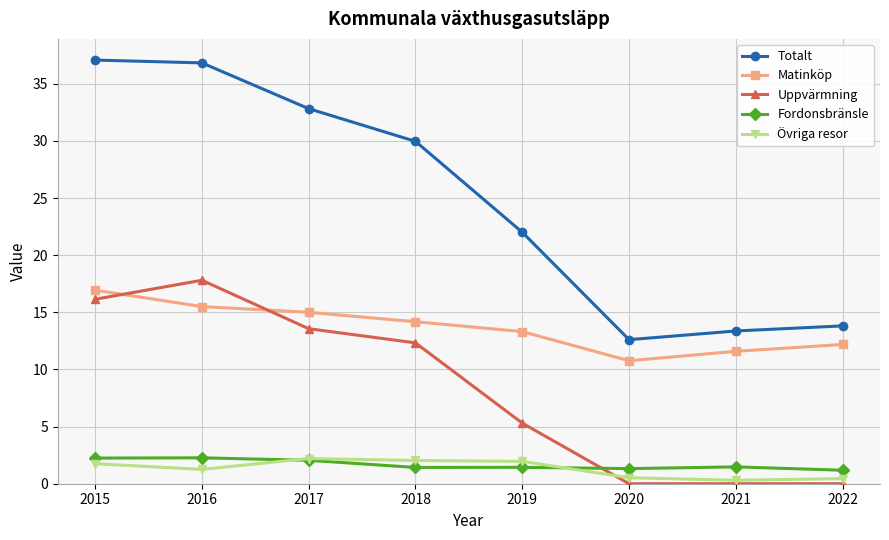

Is the value of Uppvärmning at 2018 greater than the value of Matinköp at 2020?

Yes